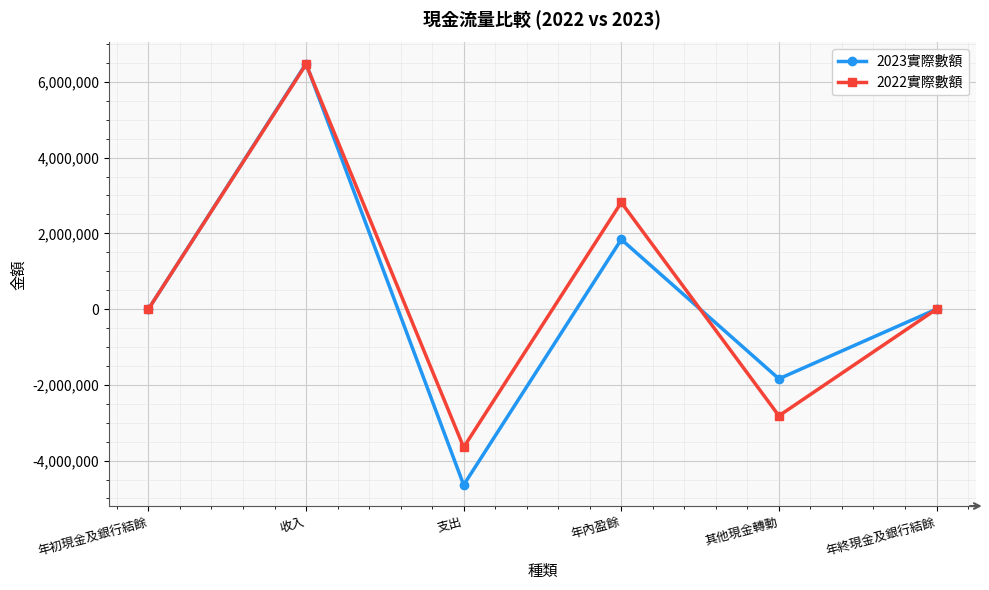

Rank the series at 年內盈餘 from highest to lowest value.

2022實際數額, 2023實際數額